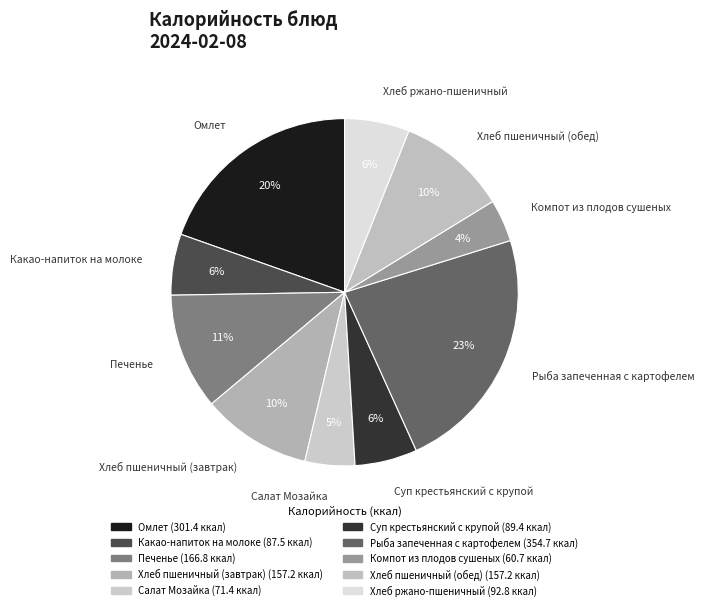

Is Какао-напиток на молоке the majority of the pie?

No